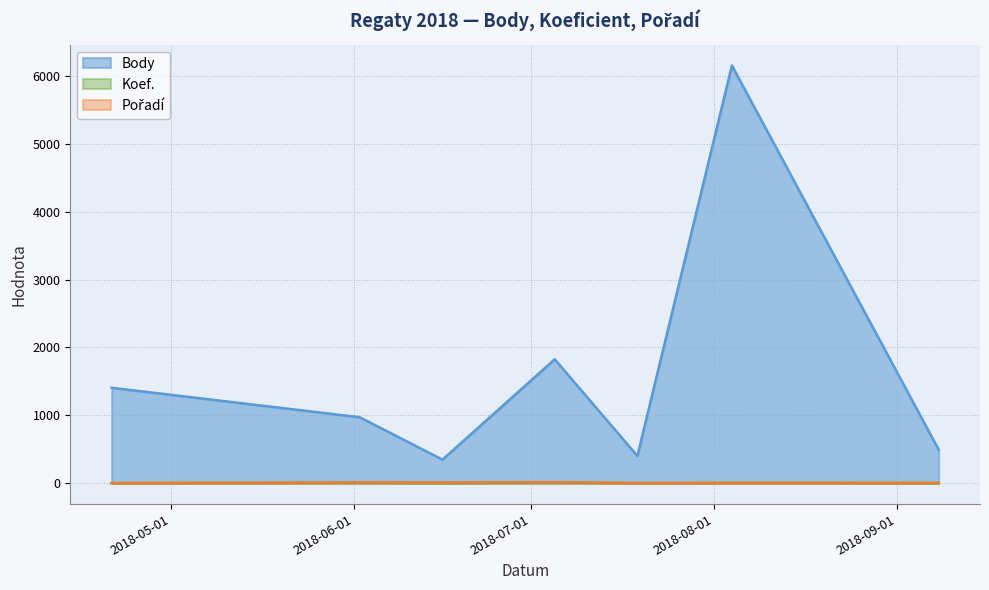

What is the maximum value for Body?

6154